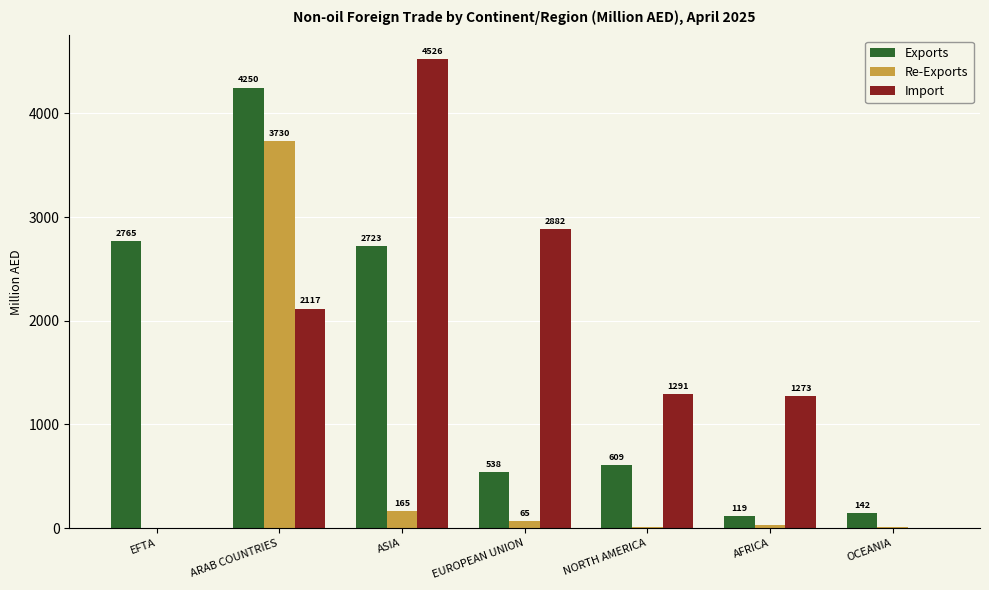

Are the bars grouped side by side (vs. stacked)?

Yes